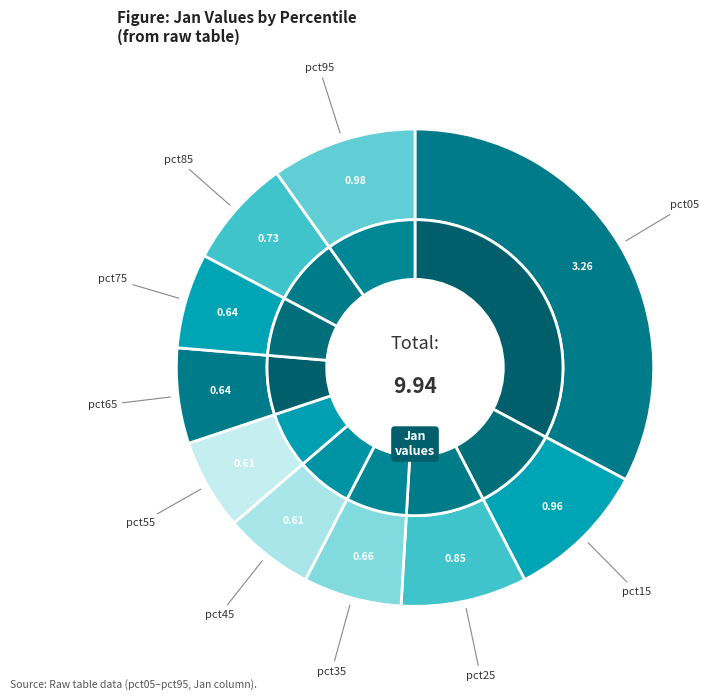

Is there a majority slice in this chart?

No